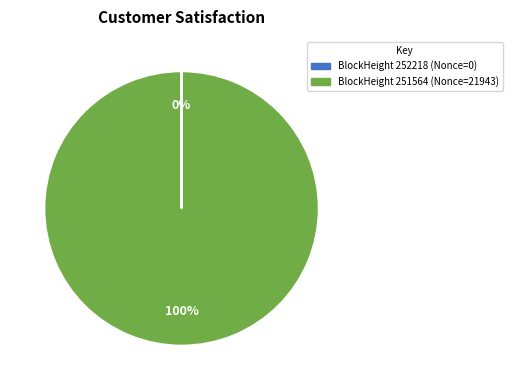

To the nearest percent, what is the difference between the largest and smallest slice percentages?

100%